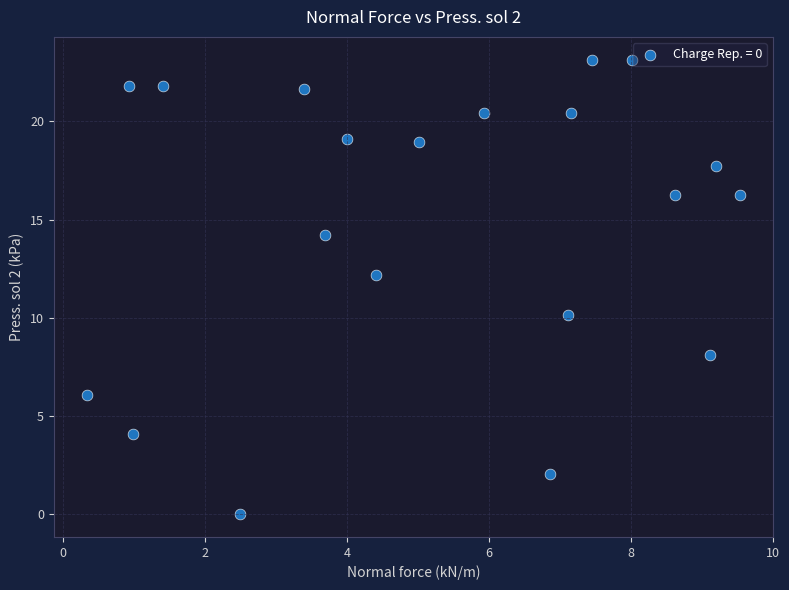

What Y value in the scatter plot is closest to 11?

10.2